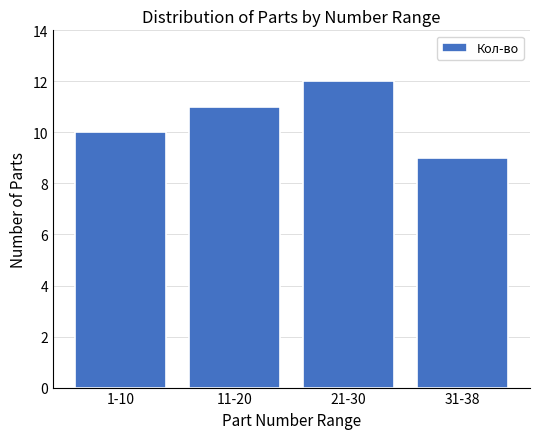

Reading left to right, transcribe all the data shown in this chart.

10	11	12	9